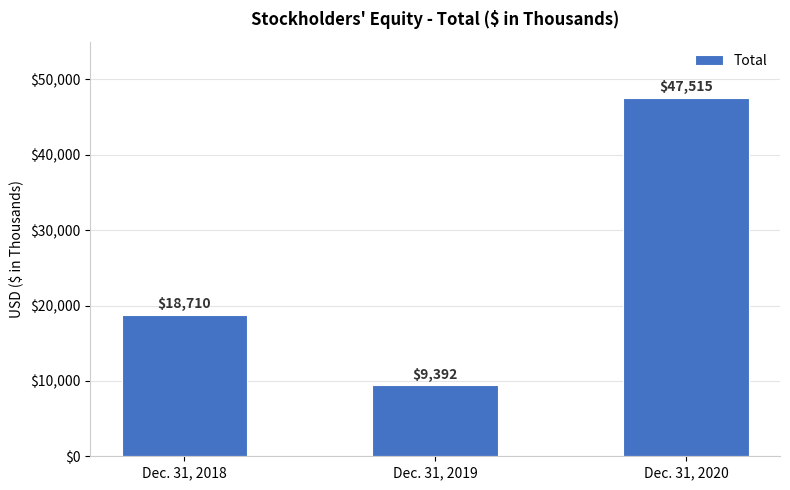

What is the maximum value shown in the chart?

47515